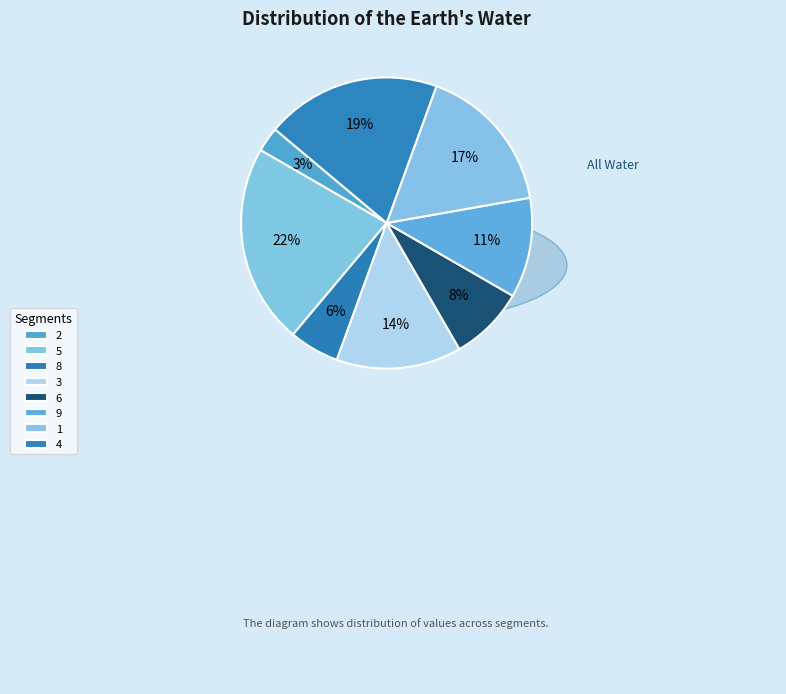

Rank the categories by value from highest to lowest.

5, 4, 1, 3, 9, 6, 8, 2